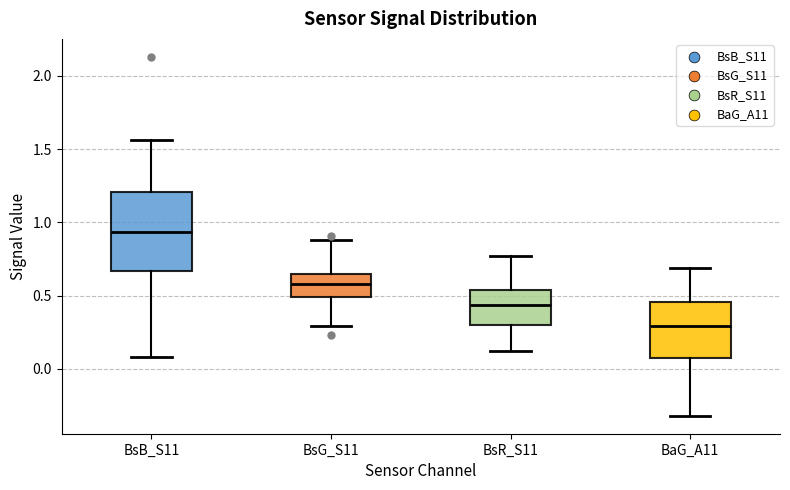

Which box has the highest median line?

BsB_S11